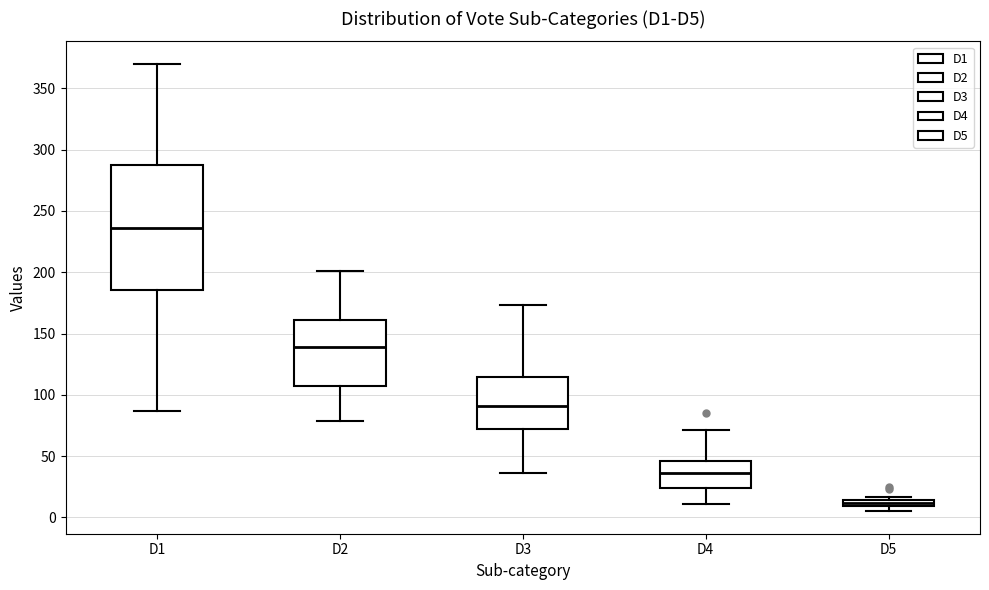

Which box is the tallest, from its lower edge to its upper edge?

D1